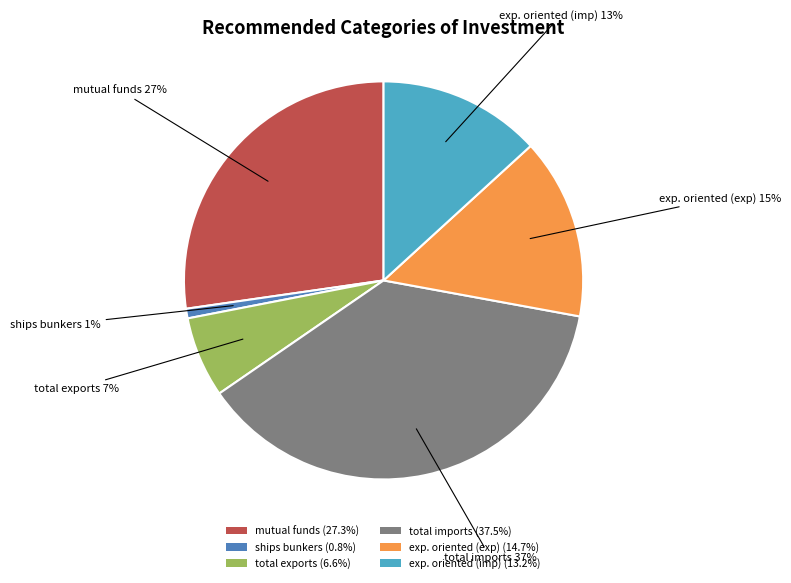

Does any single category account for the majority?

No